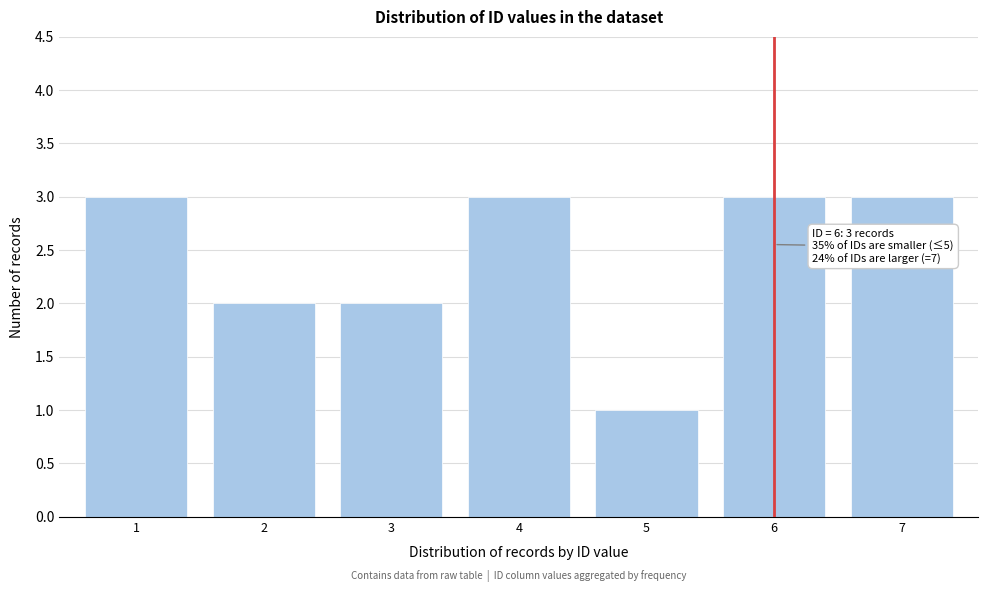

Reading right to left, transcribe all the data shown in this chart.

7=3	6=3	5=1	4=3	3=2	2=2	1=3